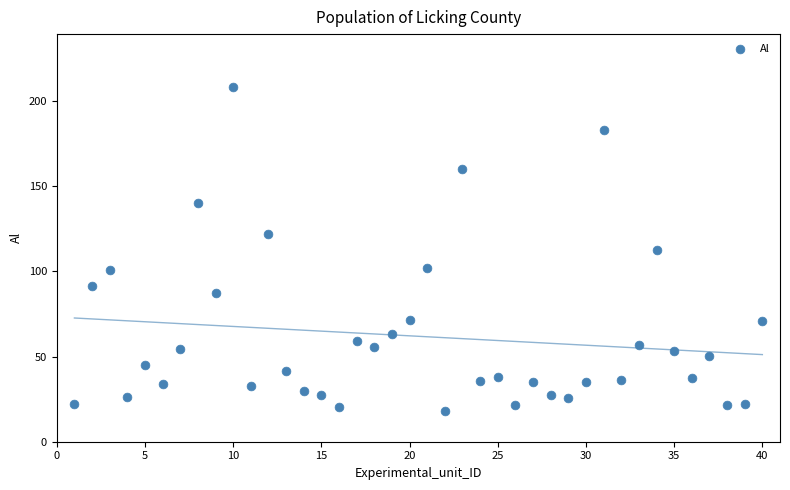

What is the range of Y values (max minus min)?

190.1